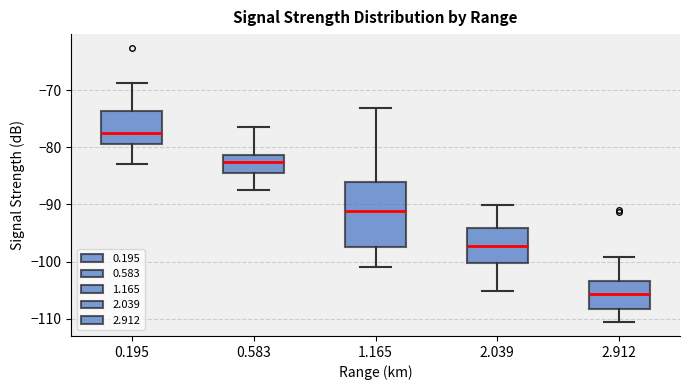

Which box has the lowest median line?

2.912